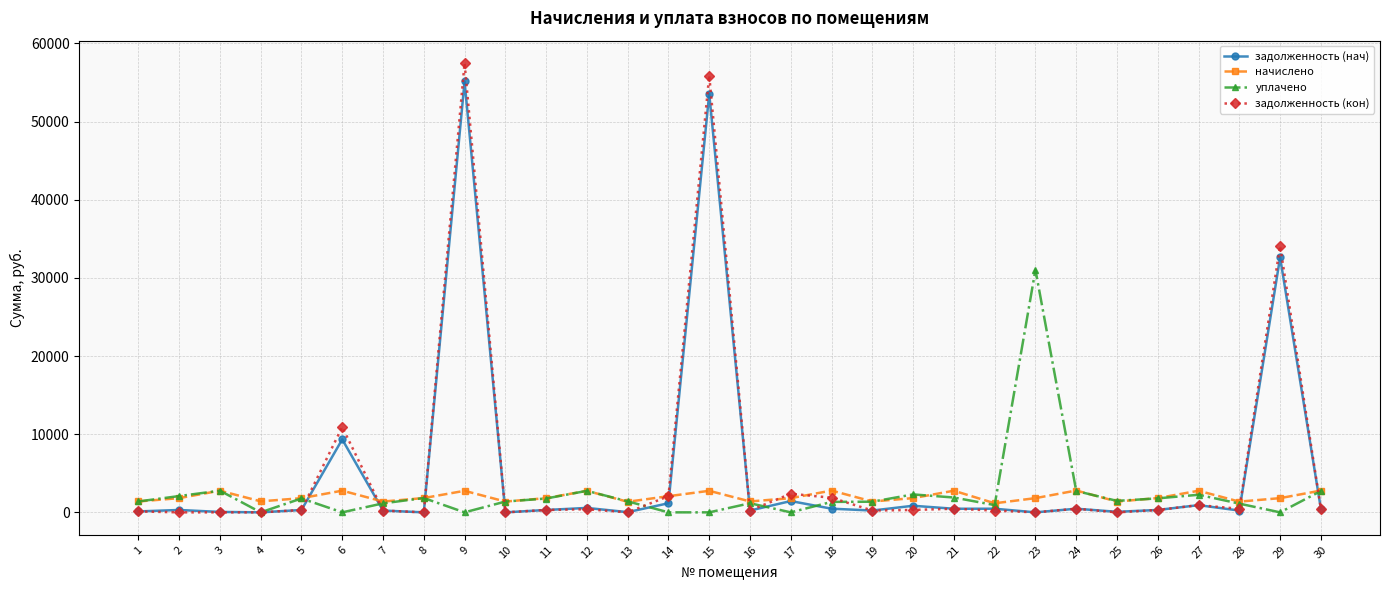

Is the value of задолженность (кон) at 9 greater than the value of начислено at 27?

Yes